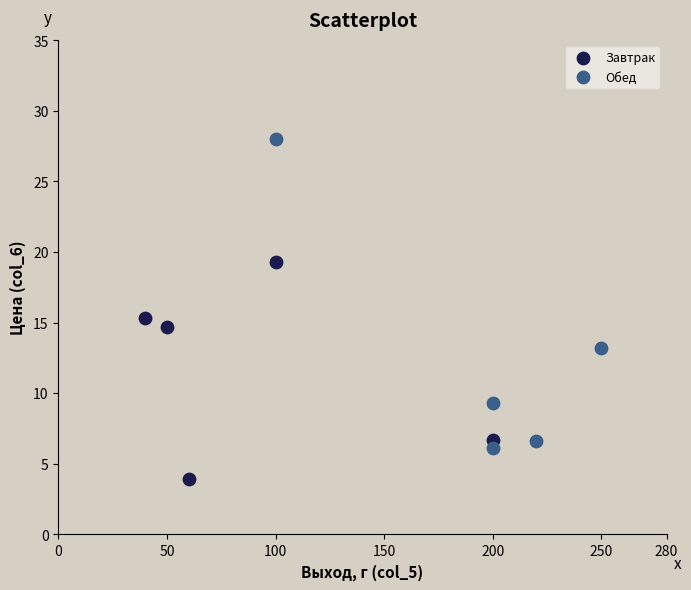

Which series has the largest Y range (max minus min)?

Обед